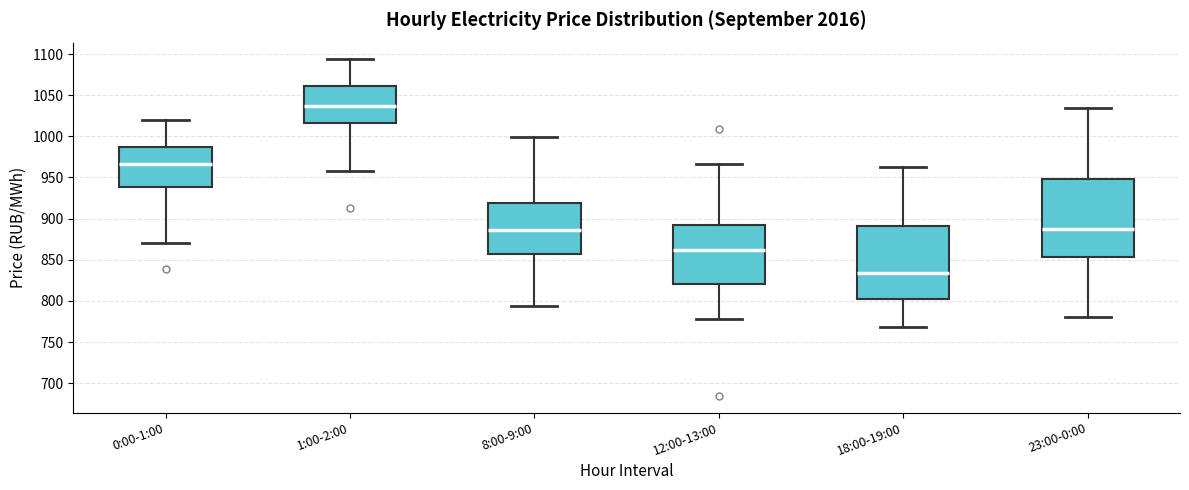

Reading left to right, read every box against the y-axis: the position of its median line, the range the box covers, and the ends of its whiskers. The values are not printed on the chart, so give them approximately, as read against the axis.

0:00-1:00: median 965, box 940 to 985, whiskers 870 to 1020
1:00-2:00: median 1035, box 1015 to 1060, whiskers 960 to 1095
8:00-9:00: median 885, box 855 to 920, whiskers 795 to 1000
12:00-13:00: median 860, box 820 to 895, whiskers 780 to 965
18:00-19:00: median 835, box 800 to 890, whiskers 770 to 965
23:00-0:00: median 885, box 855 to 950, whiskers 780 to 1035